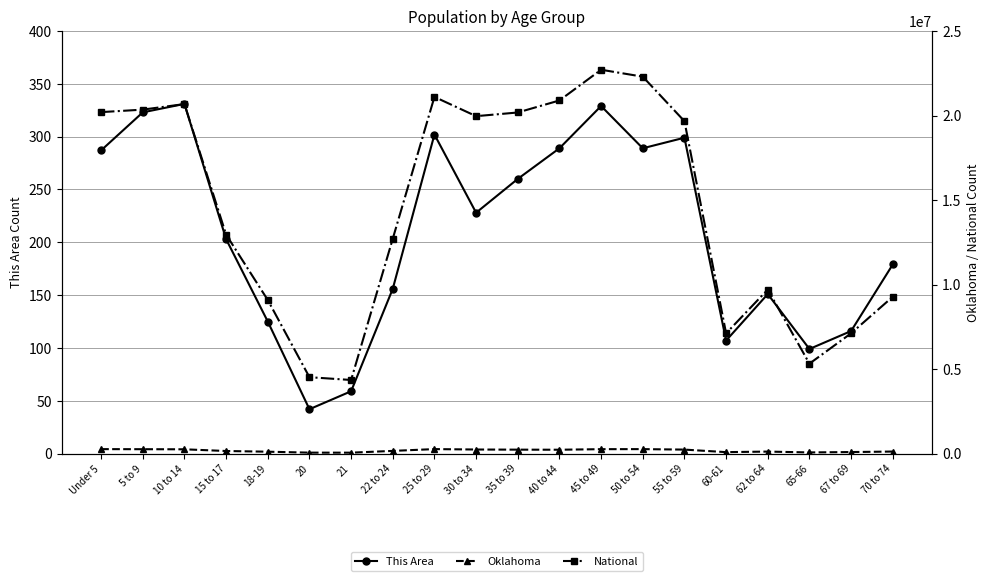

What value does the Oklahoma series have at 45 to 49?

261242